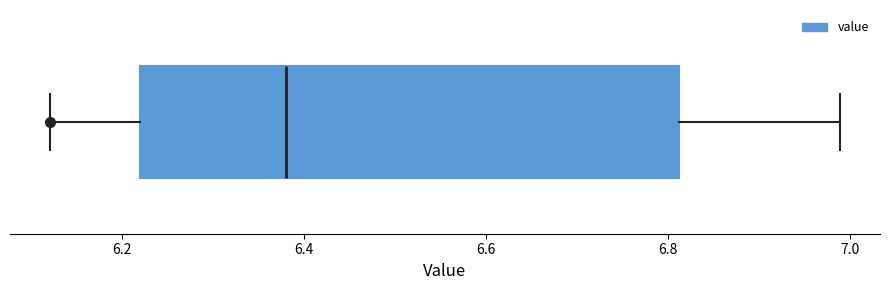

Where does the left whisker of the box end on the x-axis? The values are not printed on the chart, so give them approximately, as read against the axis.

6.12